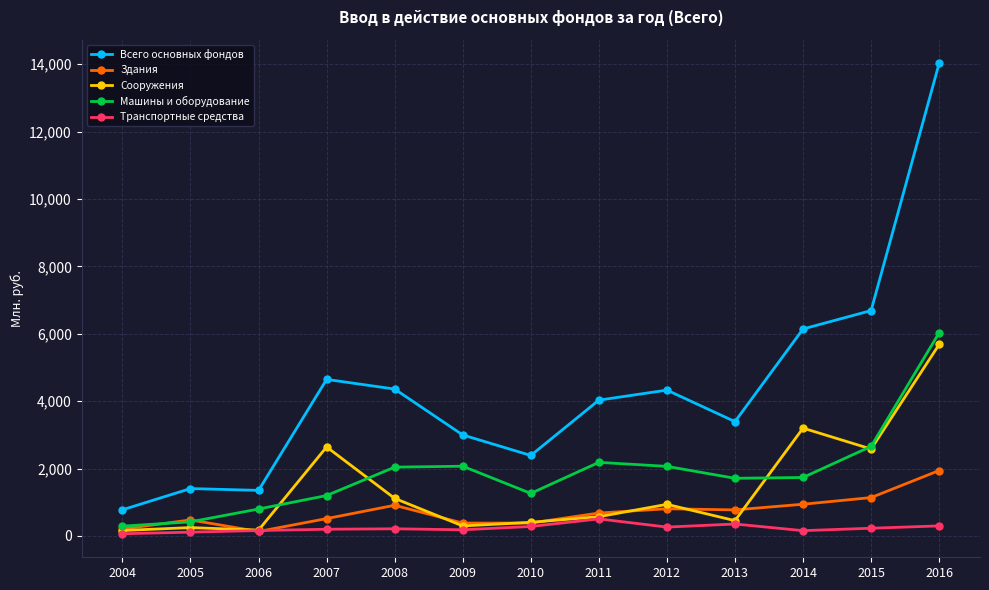

What is the value of the Машины и оборудование point at the 8th from the left?

2185